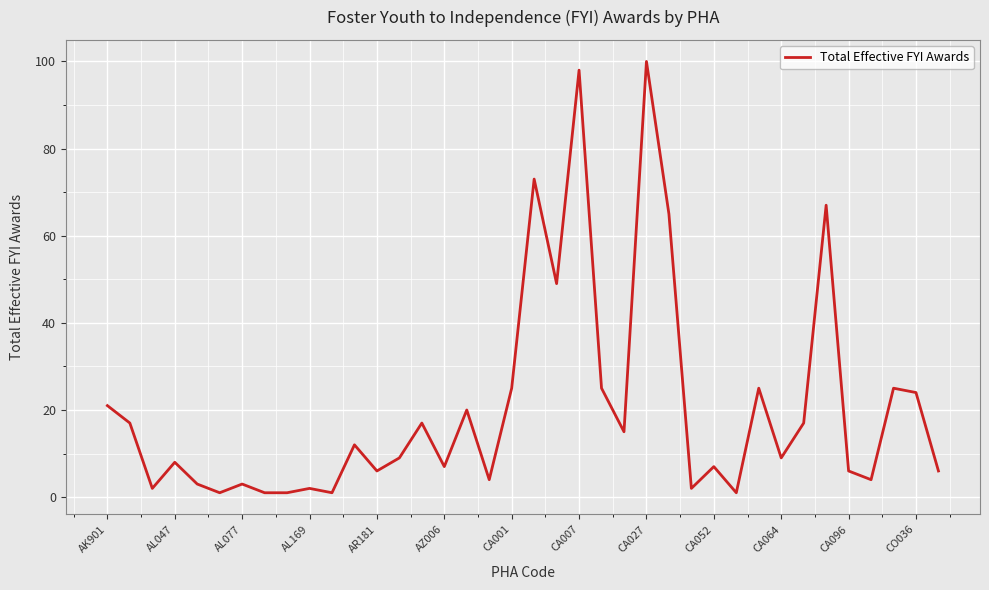

How many lines are shown in the chart?

1